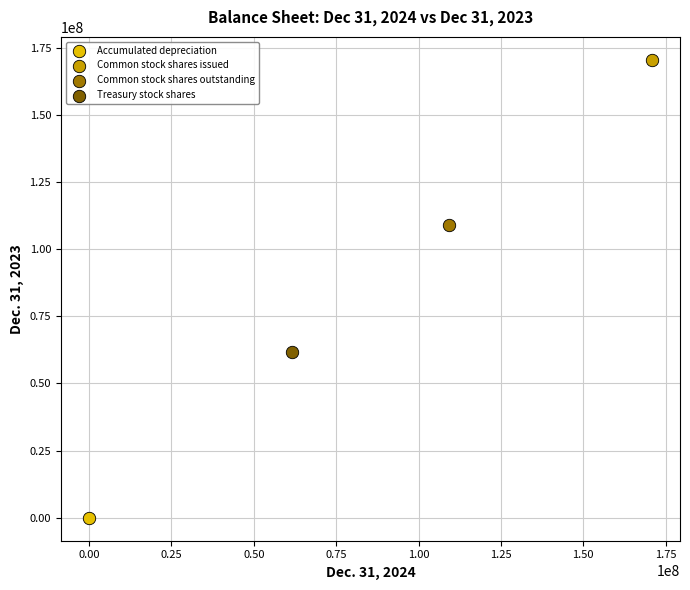

What are all the series names shown in the legend?

Accumulated depreciation, Common stock shares issued, Common stock shares outstanding, Treasury stock shares